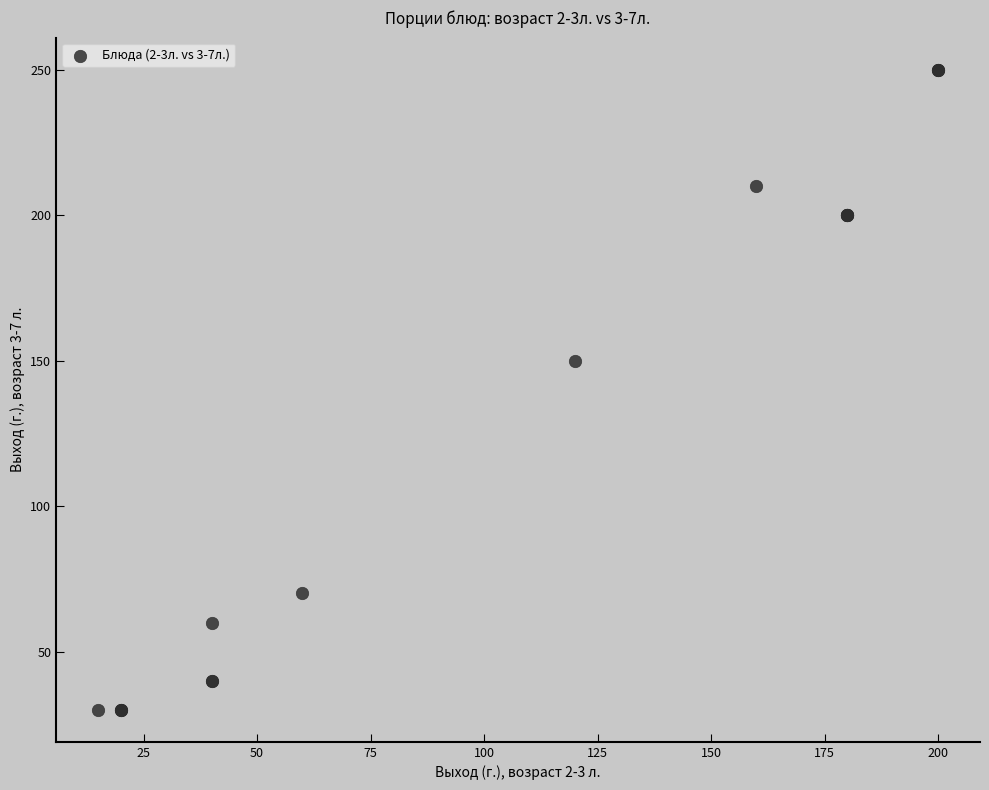

What Y value in the scatter plot is closest to 140?

150